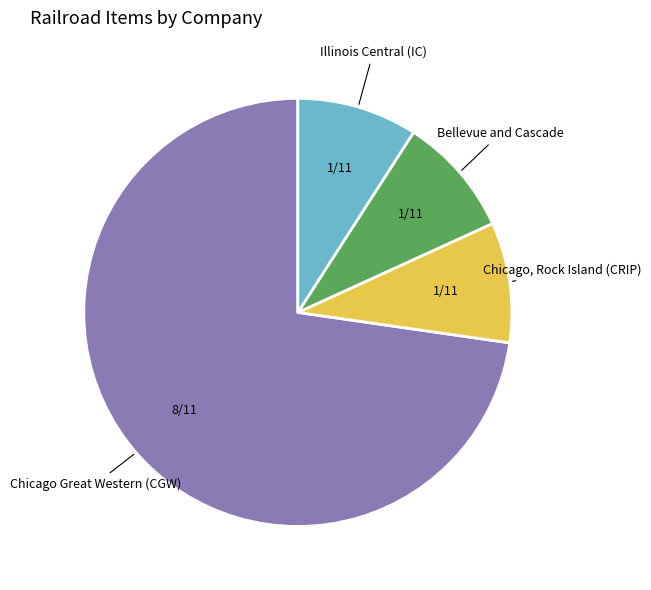

Does any single category account for the majority?

Yes